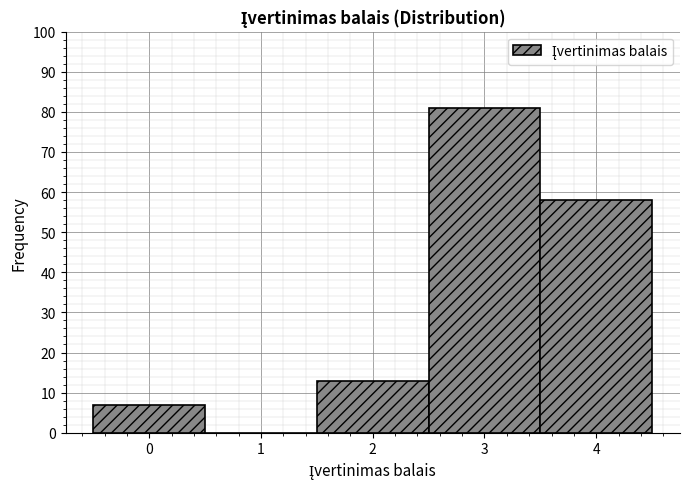

Reading right to left, list all the values displayed in this chart.

4=58	3=81	2=13	1=0	0=7